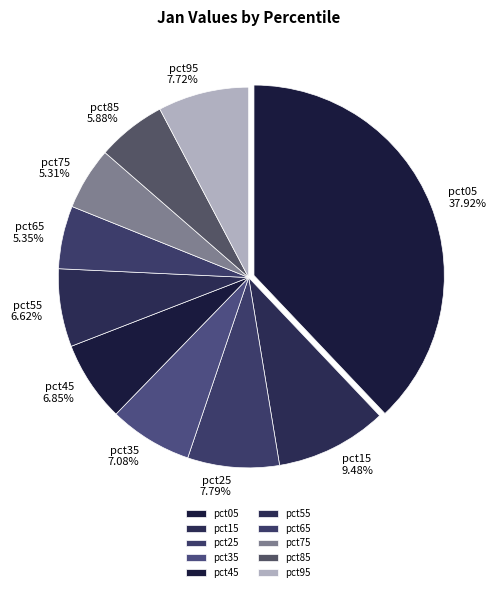

Between pct35 and pct75, which is larger?

pct35